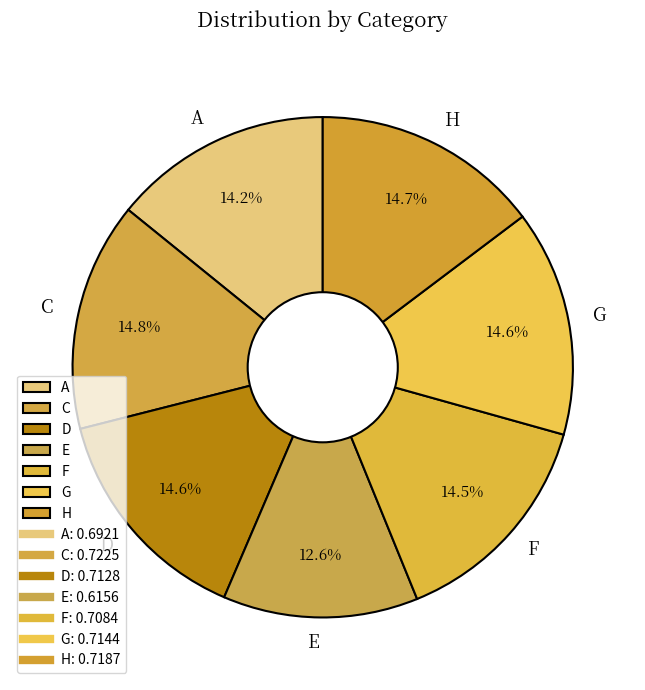

To the nearest percent, what portion does E represent?

13%